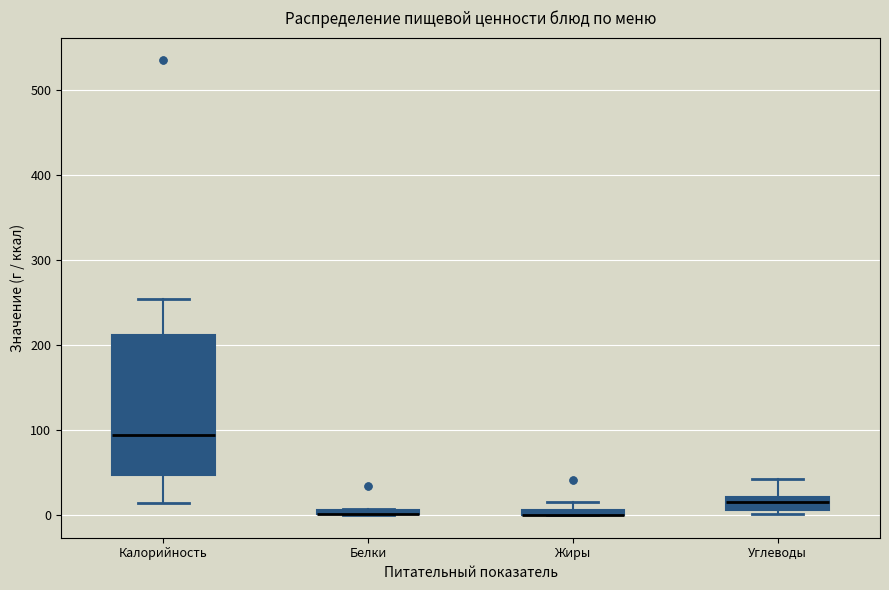

Where is the lower edge of the box for Жиры on the y-axis? The values are not printed on the chart, so give them approximately, as read against the axis.

0